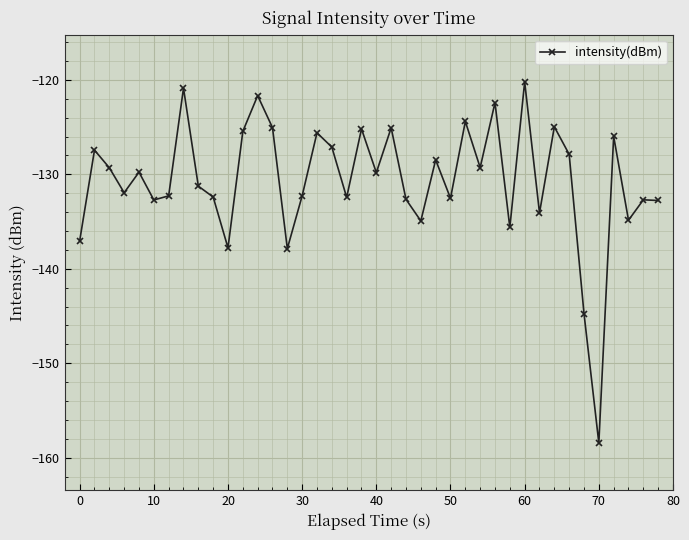

What is the average value?

-130.7